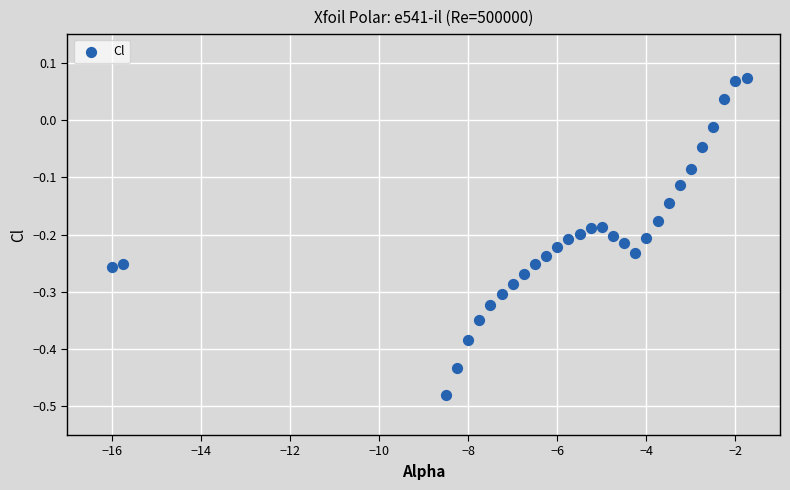

What is the range of Y values (max minus min)?

0.6